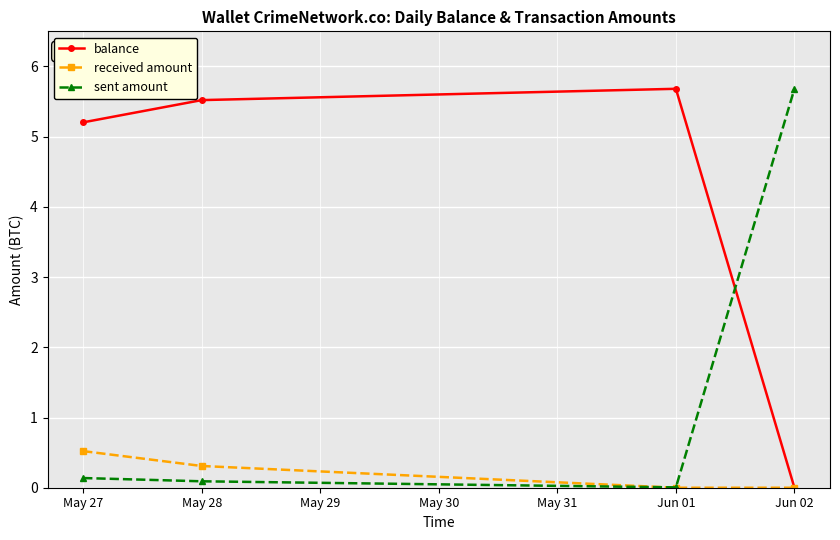

What value does the balance series have at May 27?

5.2